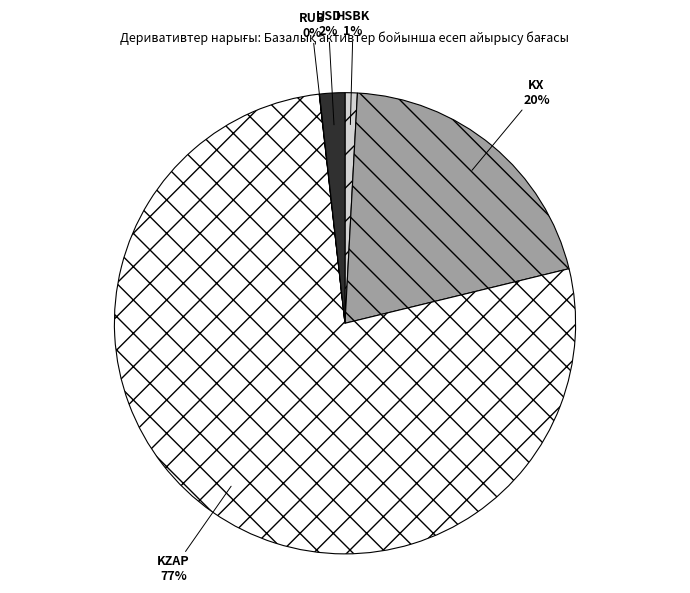

What is the largest slice in the pie chart?

KZAP